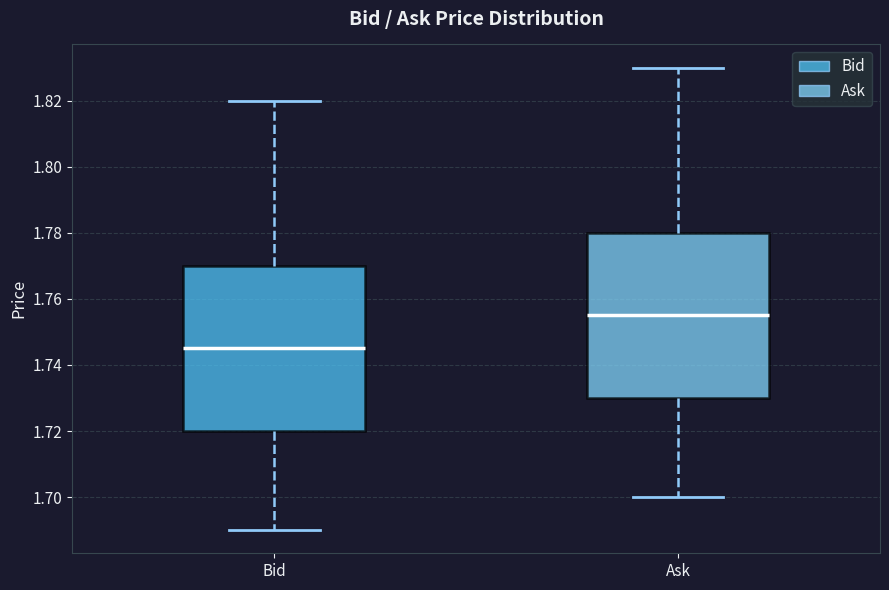

Reading left to right, transcribe this box plot: for each box, give where its median line is, the range the box spans, and where its two whiskers end, as read against the y-axis. The values are not printed on the chart, so give them approximately, as read against the axis.

Bid: median 1.746, box 1.720 to 1.770, whiskers 1.690 to 1.820
Ask: median 1.756, box 1.730 to 1.780, whiskers 1.700 to 1.830